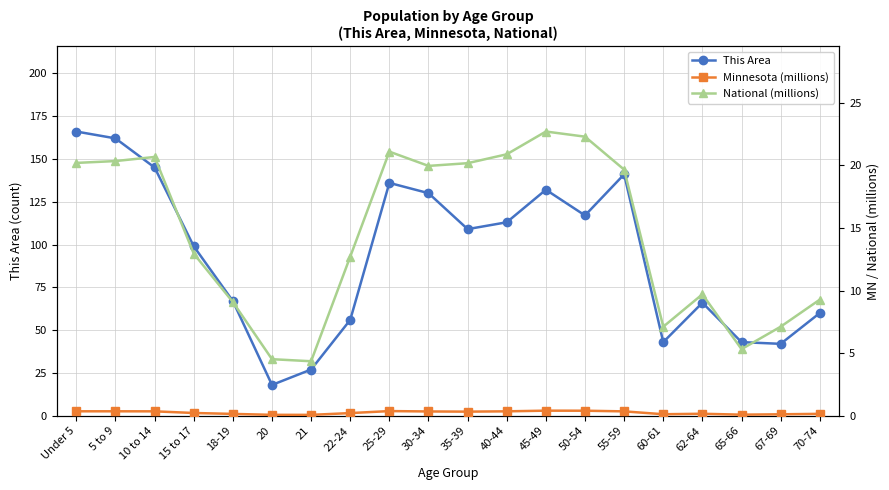

At how many categories does at least one series exceed 17?

20